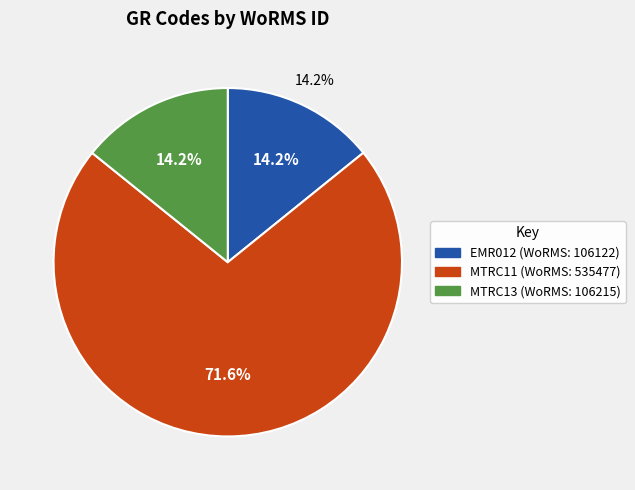

Combined, do MTRC13 and EMR012 account for over 50%?

No